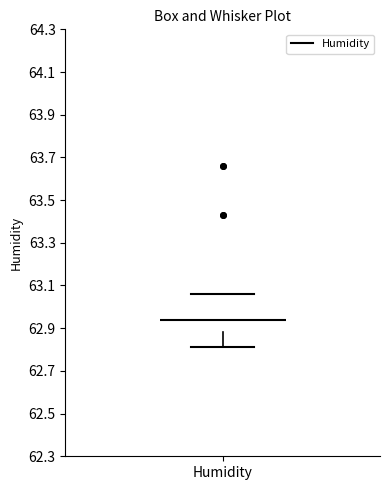

Transcribe this box plot: give where the median line is, the range the box spans, and where the two whiskers end, as read against the y-axis. The values are not printed on the chart, so give them approximately, as read against the axis.

median 62.94, box 62.88 to 63.06, whiskers 62.82 to 63.06